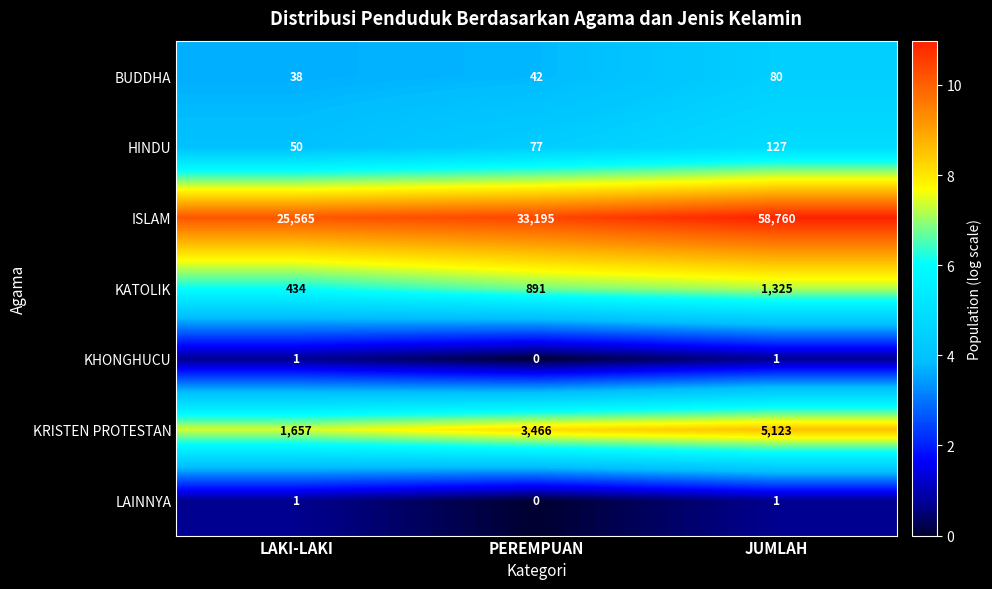

At which label does KRISTEN PROTESTAN reach its peak?

JUMLAH